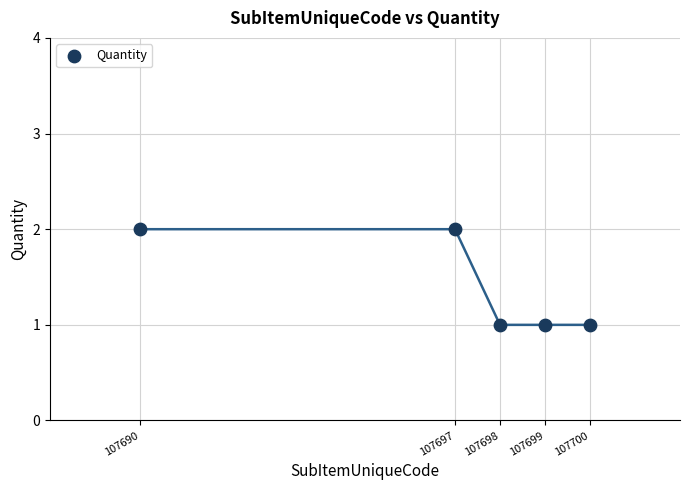

What is the average X value?

107697